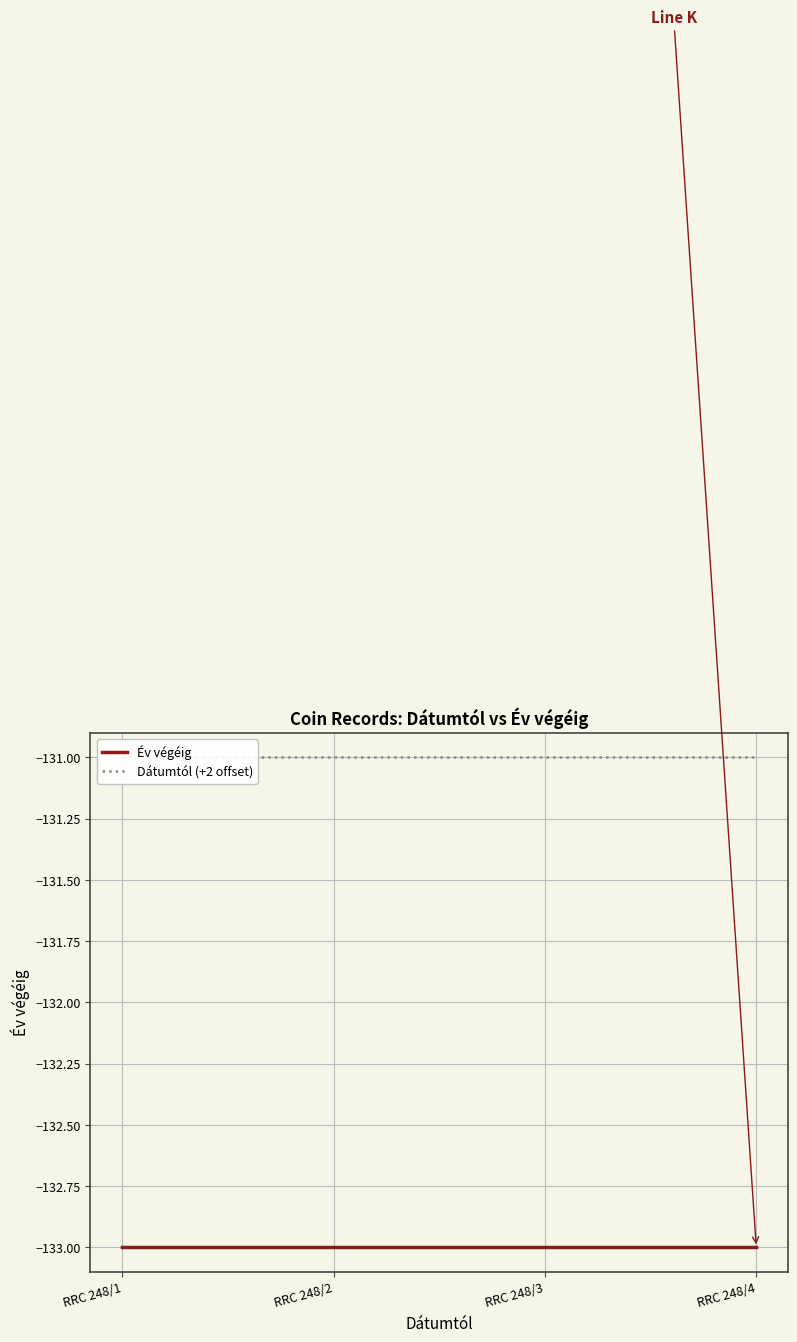

Rank the series at RRC 248/1 from lowest to highest value.

Év végéig, Dátumtól (+2 offset)